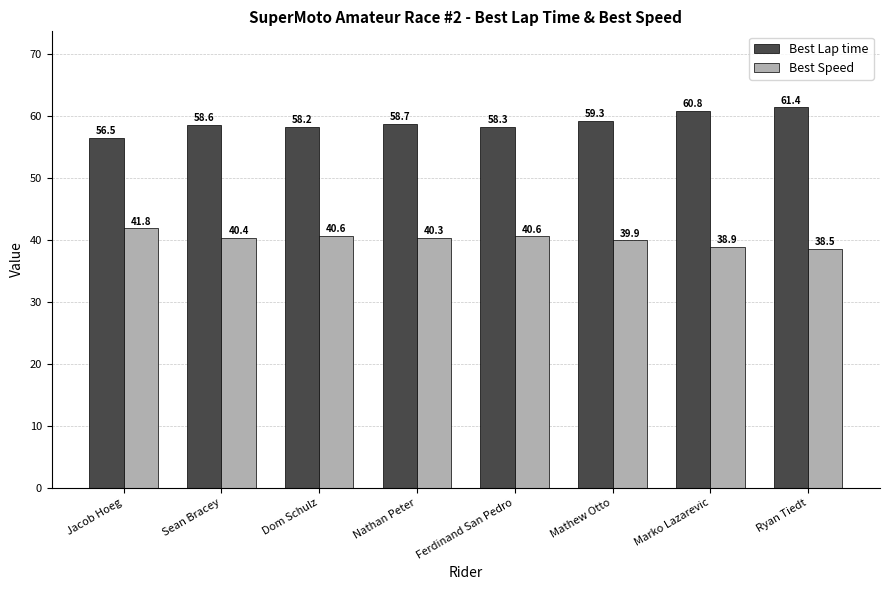

What is the label of the 6th bar from the right?

Dom Schulz